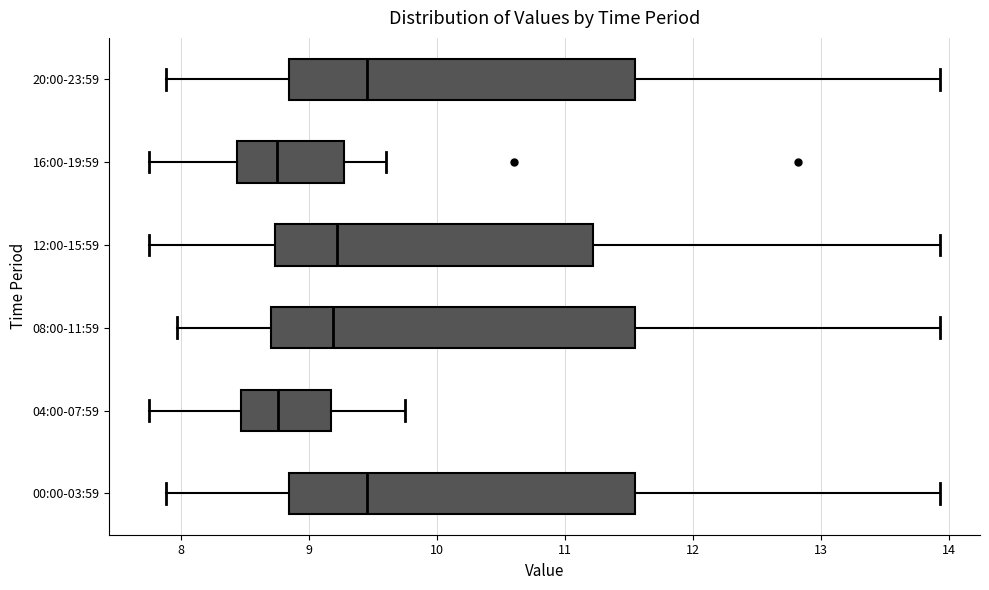

Which box is the widest, from its left edge to its right edge?

08:00-11:59